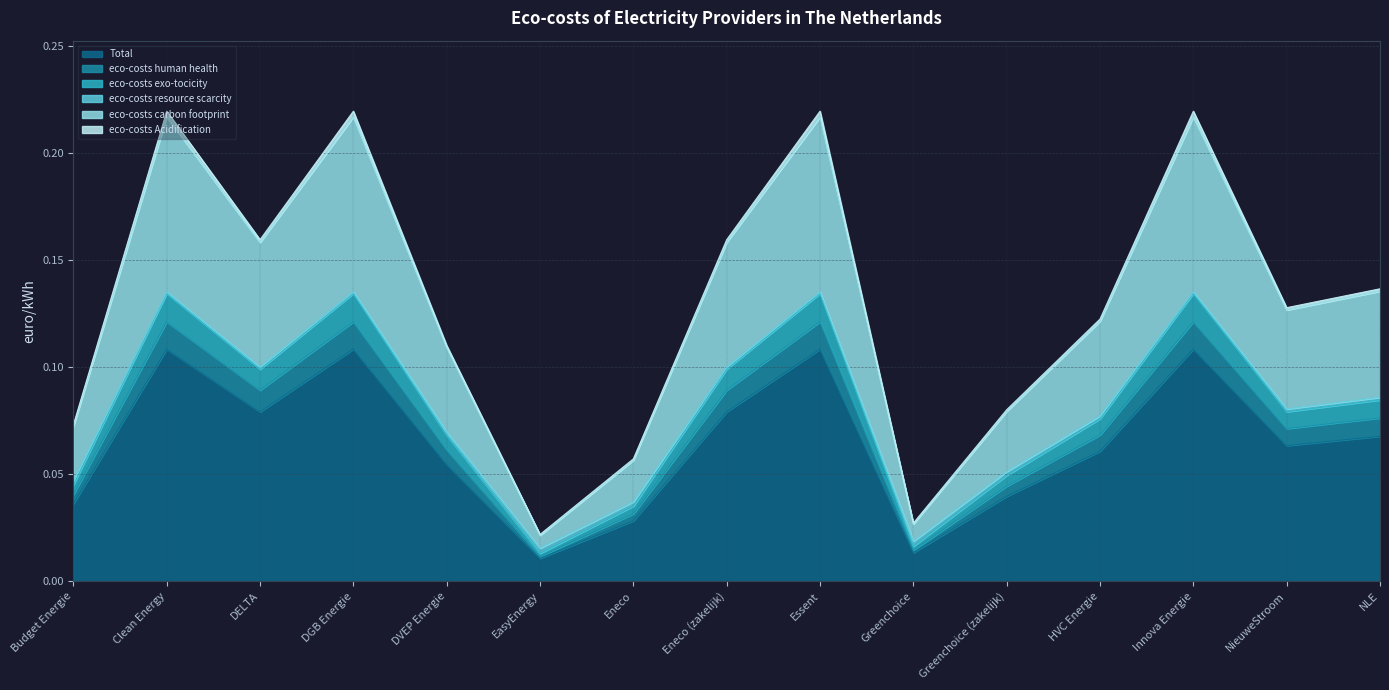

Which series has the largest range (max minus min)?

eco-costs carbon footprint